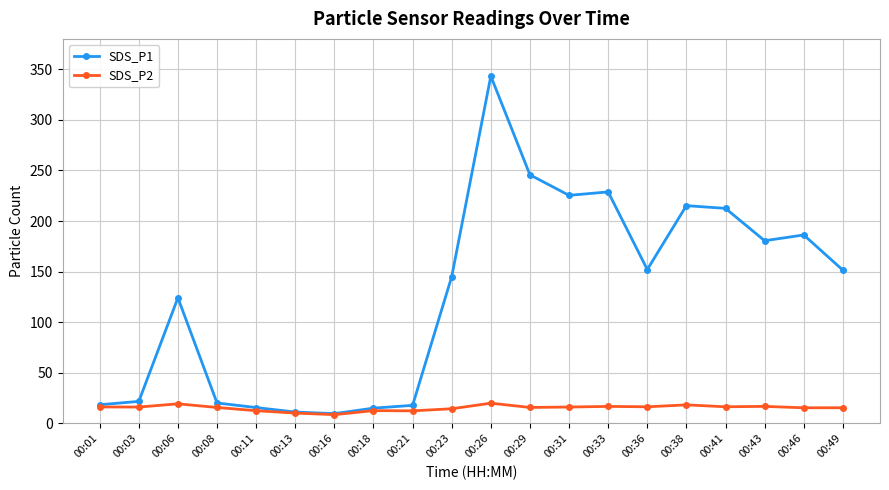

Where is the first local maximum for SDS_P1?

00:06